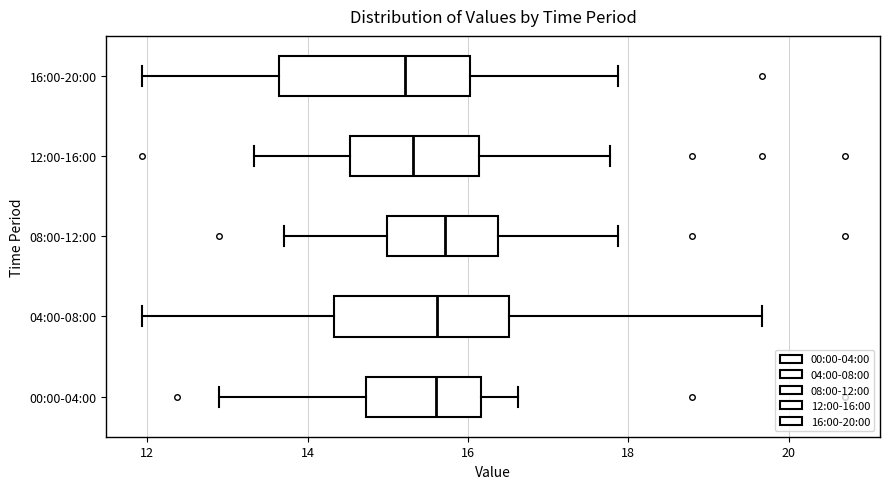

Reading bottom to top, read every box against the x-axis: the position of its median line, the range the box covers, and the ends of its whiskers. The values are not printed on the chart, so give them approximately, as read against the axis.

00:00-04:00: median 15.6, box 14.8 to 16.2, whiskers 13.0 to 16.6
04:00-08:00: median 15.6, box 14.4 to 16.6, whiskers 12.0 to 19.6
08:00-12:00: median 15.8, box 15.0 to 16.4, whiskers 13.8 to 17.8
12:00-16:00: median 15.4, box 14.6 to 16.2, whiskers 13.4 to 17.8
16:00-20:00: median 15.2, box 13.6 to 16.0, whiskers 12.0 to 17.8